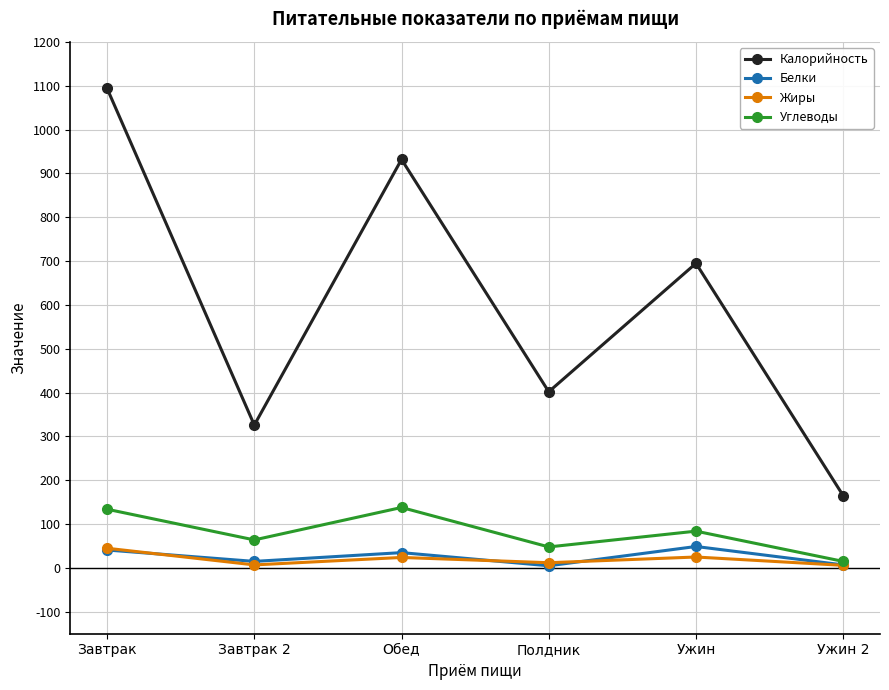

What is the label of the 1st point from the left?

Завтрак